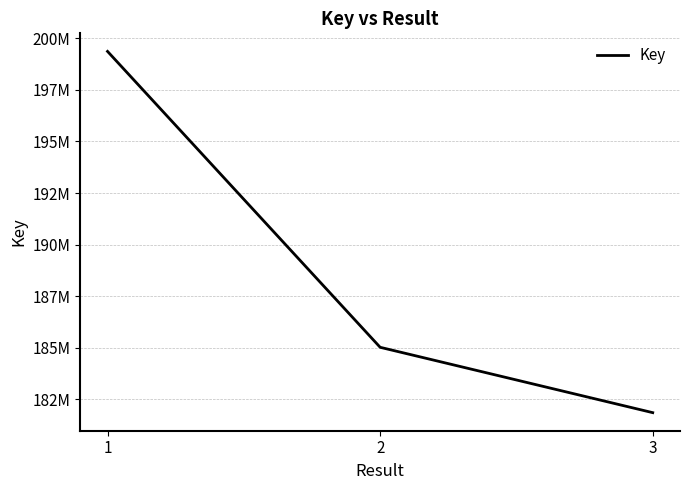

List the labels in order of value, smallest first.

3, 2, 1